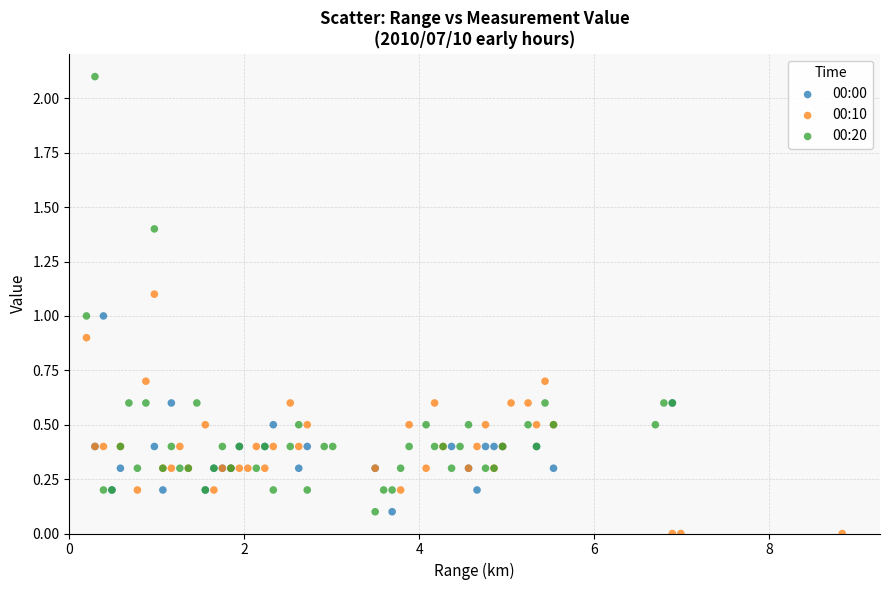

Which series reaches the maximum Y coordinate?

00:20